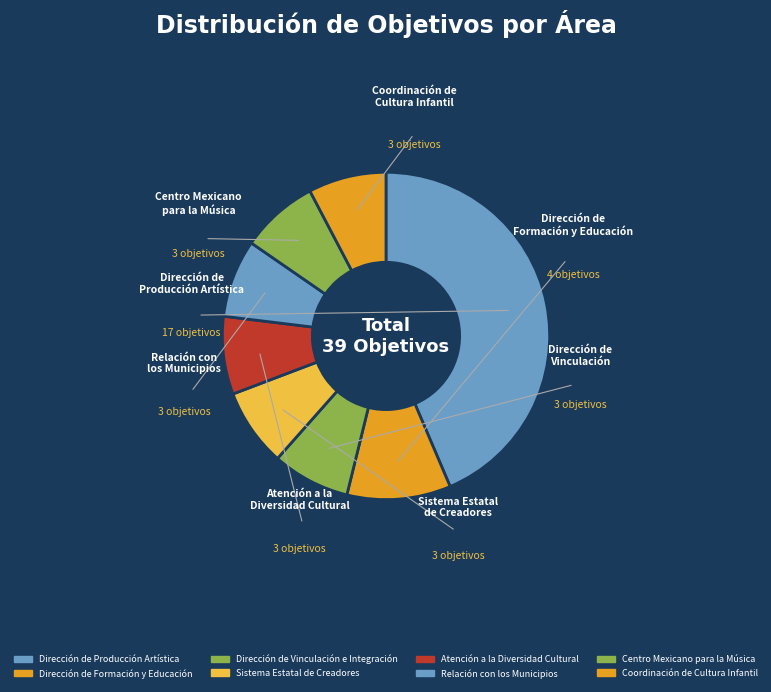

Is there a majority slice in this chart?

No